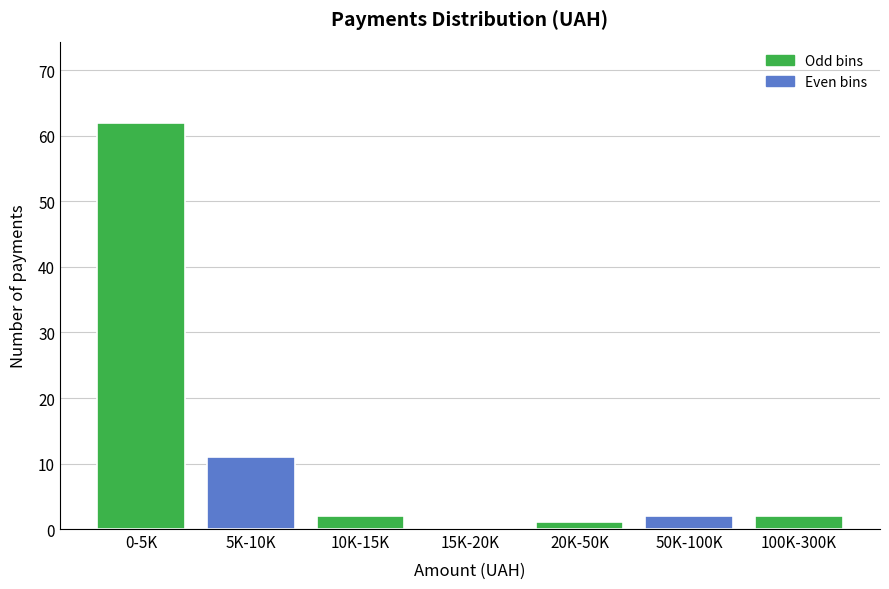

Reading left to right, list all the values displayed in this chart.

0-5K=62	5K-10K=11	10K-15K=2	15K-20K=0	20K-50K=1	50K-100K=2	100K-300K=2